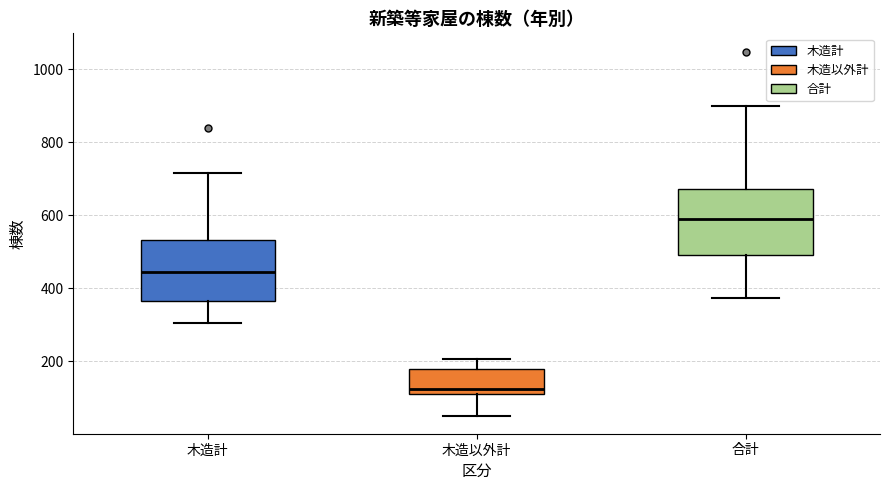

Which box's median line is the lowest?

木造以外計